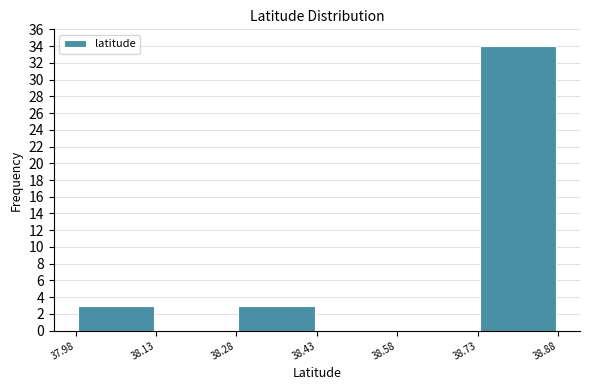

Which range on the x-axis has the tallest bar?

38.73 to 38.88